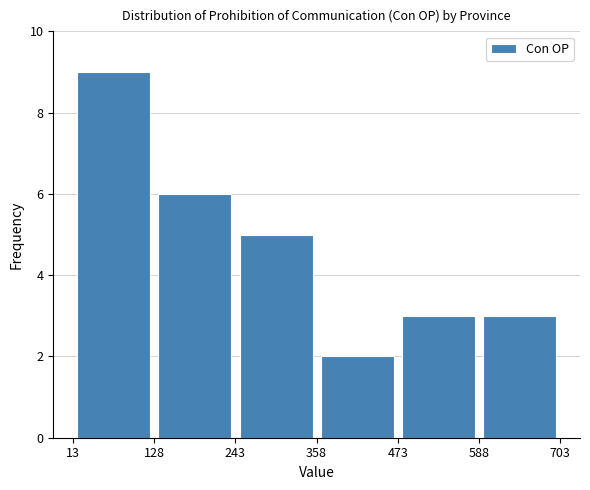

Reading left to right, list every bar in this chart as the range it spans on the x-axis followed by its height. The values are not printed on the chart, so give them approximately, as read against the axis.

13 to 128: 9
128 to 243: 6
243 to 358: 5
358 to 473: 2
473 to 588: 3
588 to 703: 3